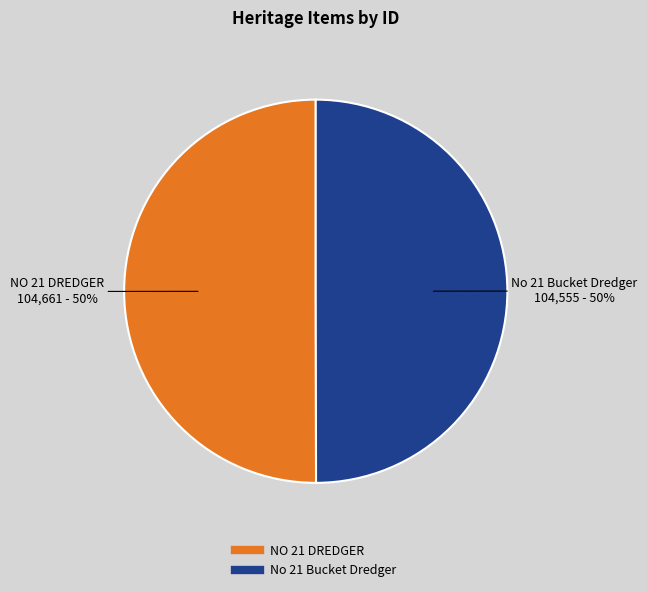

To the nearest percent, what is the average slice percentage?

50%